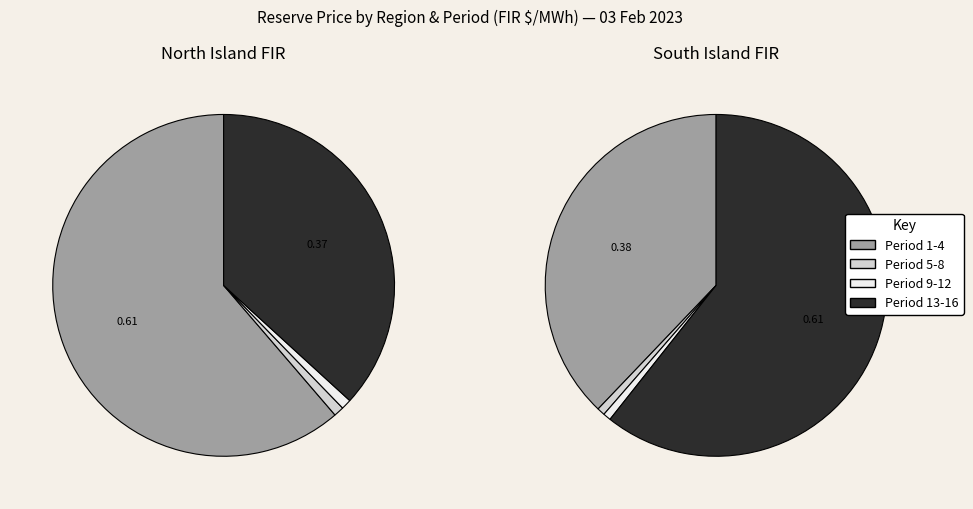

What percentage is NOT represented by SI-4?

99.8%